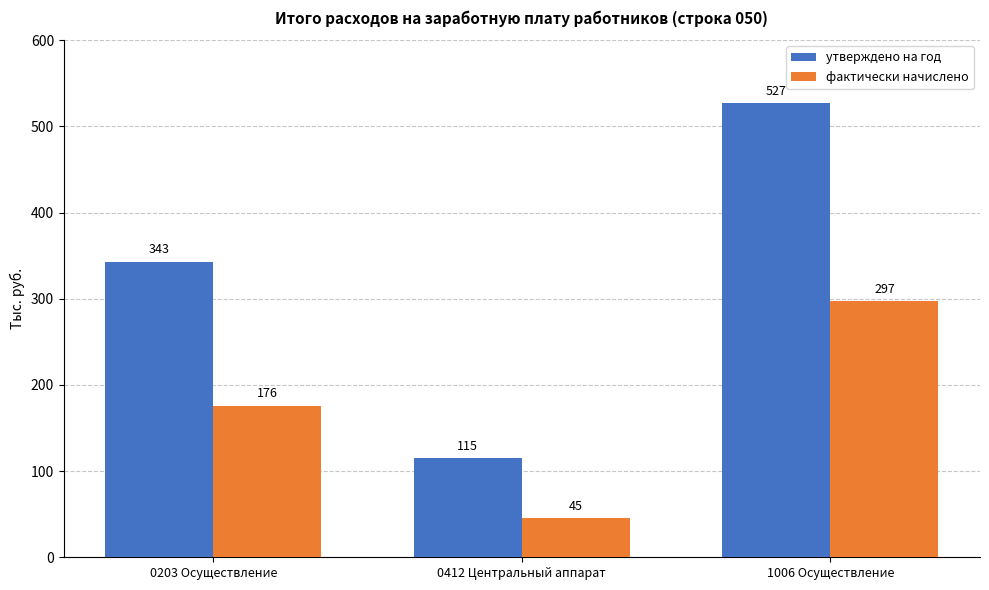

How many утверждено на год values are between 115 and 527?

3